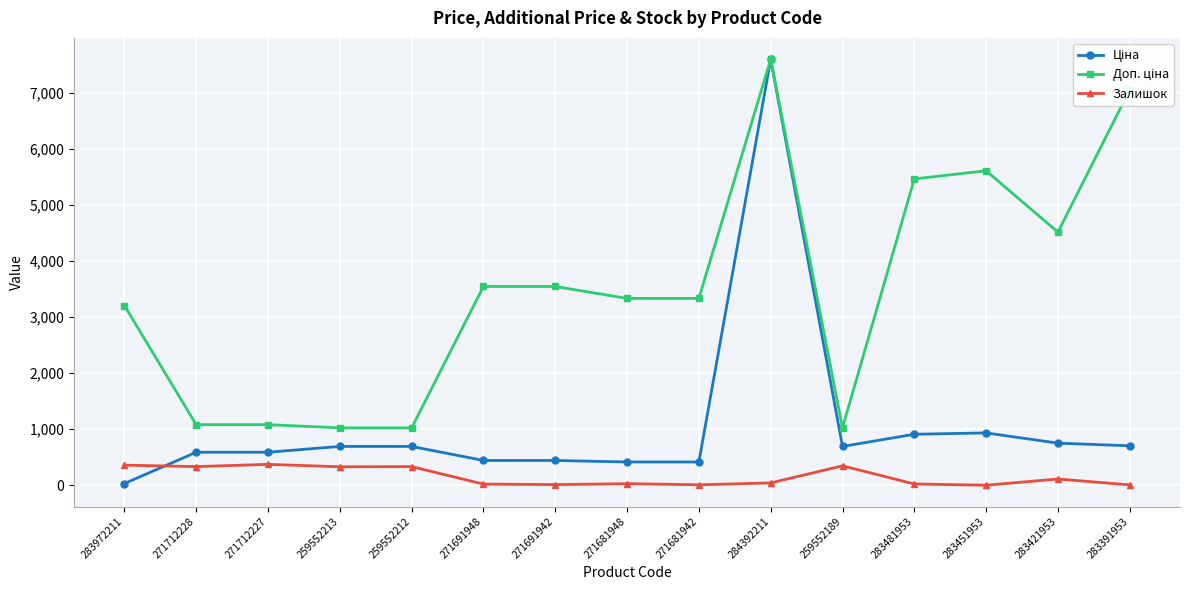

What is the difference between the highest and lowest values at 271712227?

707.7